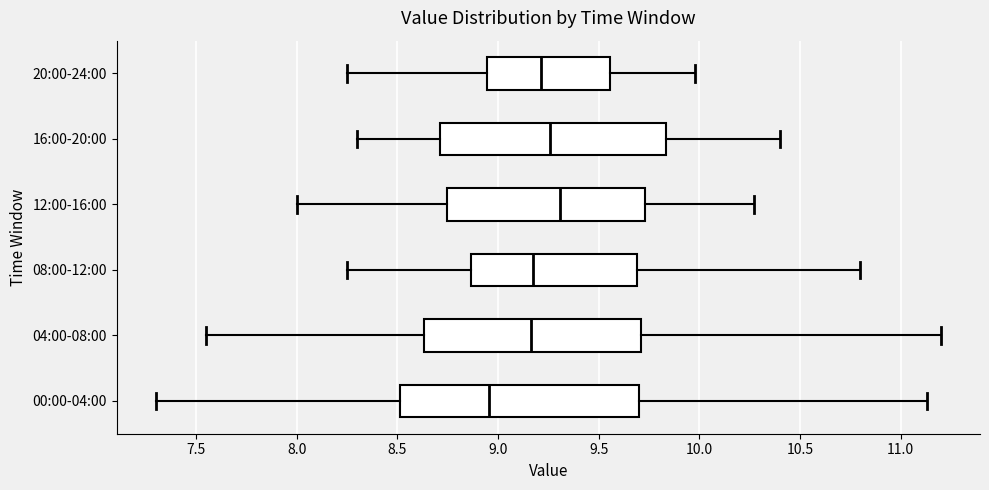

Reading bottom to top, transcribe this box plot: for each box, give where its median line is, the range the box spans, and where its two whiskers end, as read against the x-axis. The values are not printed on the chart, so give them approximately, as read against the axis.

00:00-04:00: median 8.95, box 8.50 to 9.70, whiskers 7.30 to 11.15
04:00-08:00: median 9.15, box 8.65 to 9.70, whiskers 7.55 to 11.20
08:00-12:00: median 9.20, box 8.85 to 9.70, whiskers 8.25 to 10.80
12:00-16:00: median 9.30, box 8.75 to 9.75, whiskers 8.00 to 10.25
16:00-20:00: median 9.25, box 8.70 to 9.85, whiskers 8.30 to 10.40
20:00-24:00: median 9.20, box 8.95 to 9.55, whiskers 8.25 to 10.00